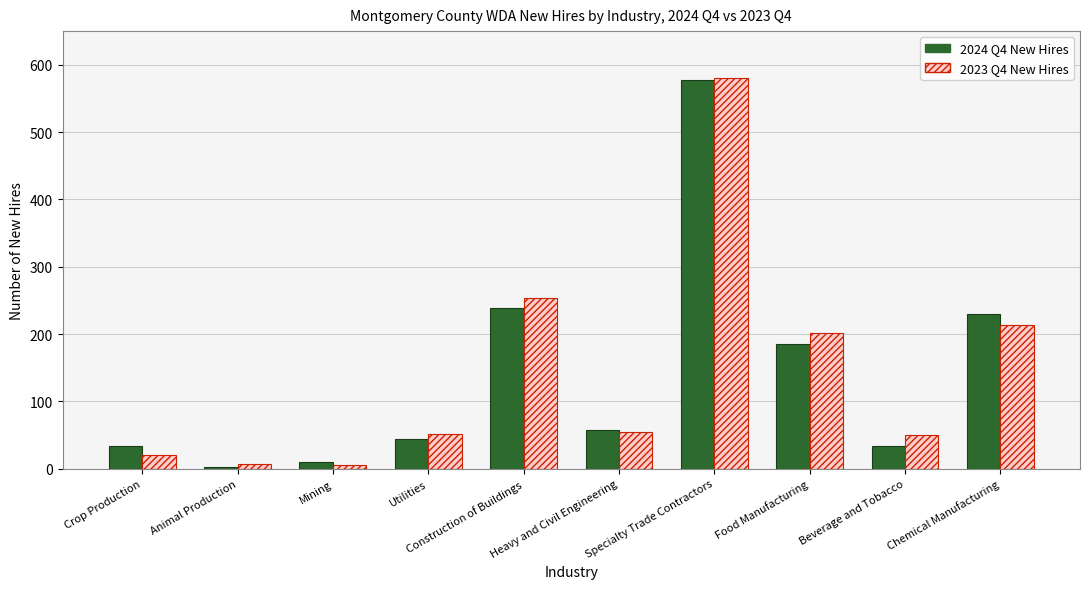

At which category is the sum across all series the highest?

Specialty Trade Contractors